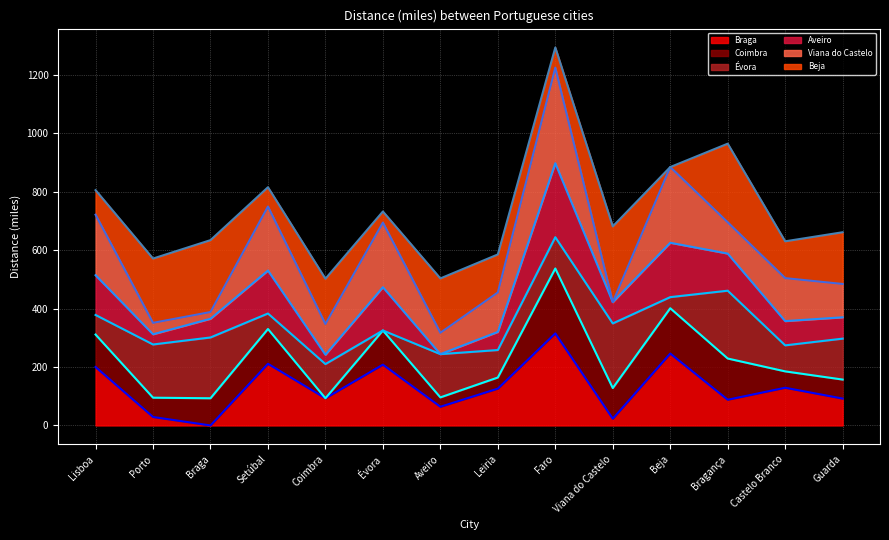

What are all the series names shown in the legend?

Braga (line), Coimbra (line), Évora (line), Aveiro (line), Viana do Castelo (line), Beja (line)